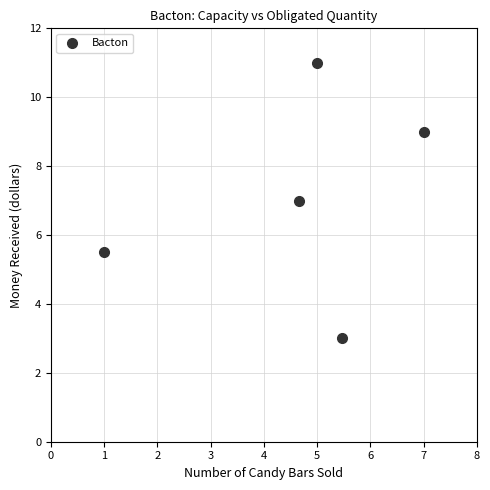

What is the range of Y values (max minus min)?

8.0